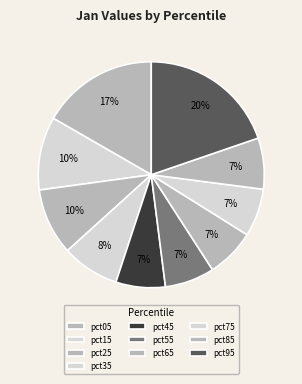

How many slices are in this pie chart?

10